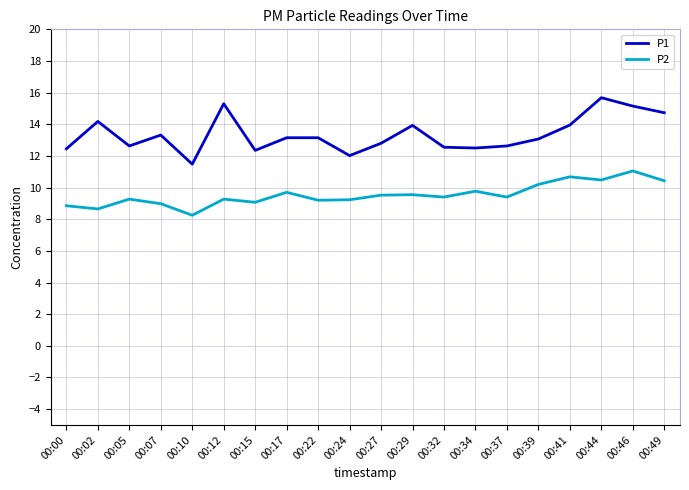

The P1 series shows 15.2 at 00:46. True or false?

True